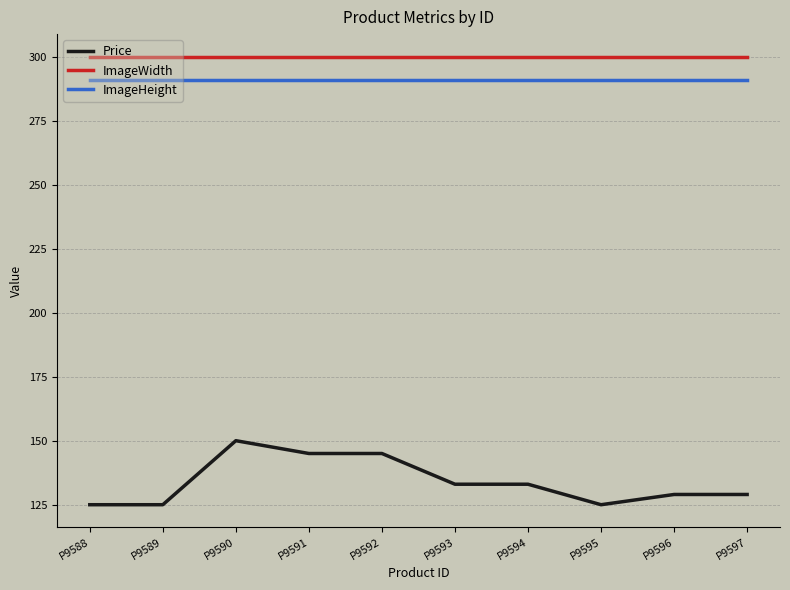

What is the lowest value of the ImageHeight series?

291